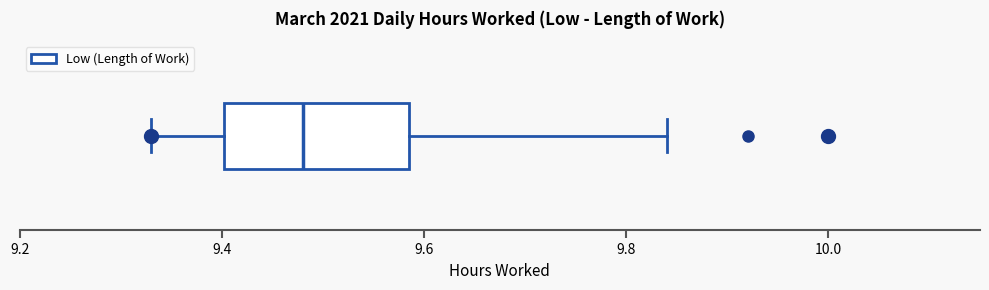

Transcribe this box plot: give where the median line is, the range the box spans, and where the two whiskers end, as read against the x-axis. The values are not printed on the chart, so give them approximately, as read against the axis.

median 9.48, box 9.40 to 9.58, whiskers 9.34 to 9.84